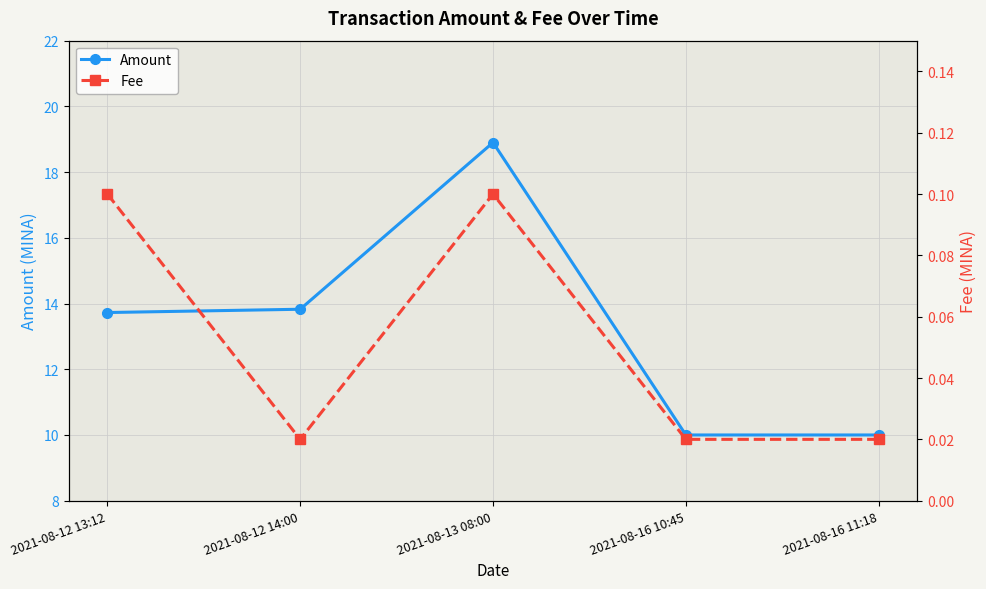

What is the value of the Fee point at the 1st from the left?

0.1